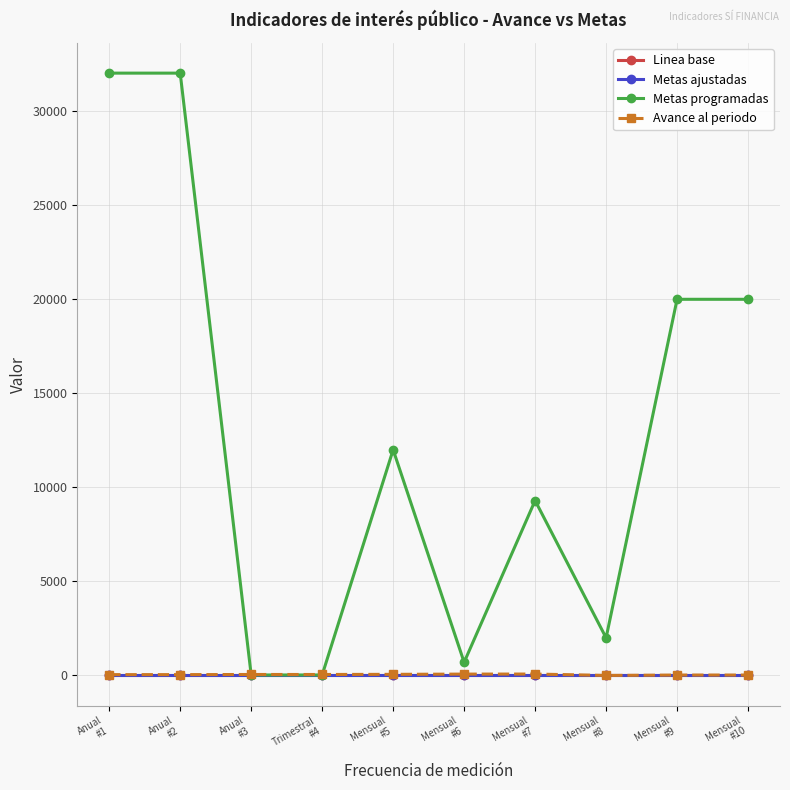

Does the chart display data point markers on the line(s)?

Yes